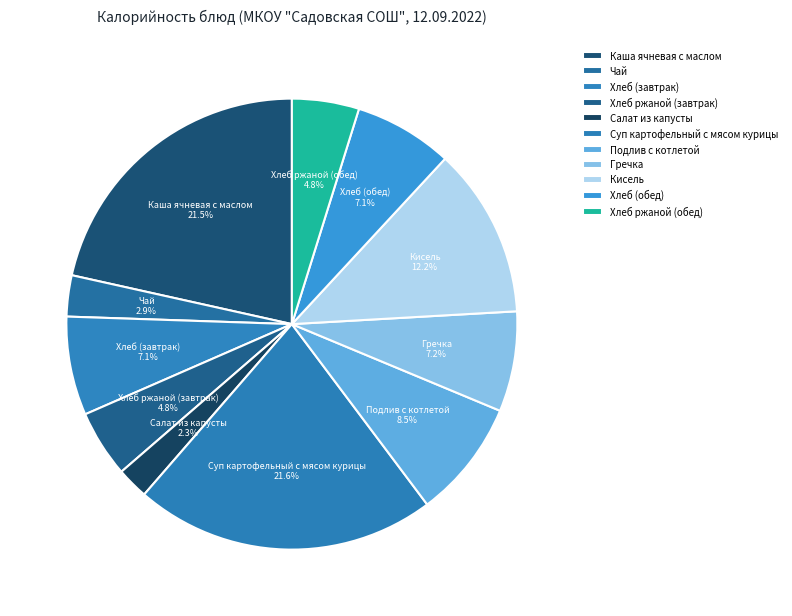

What is the smallest slice in the pie chart?

Салат из капусты